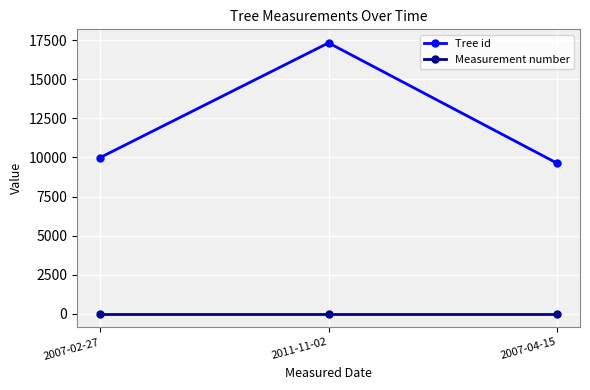

At how many categories does at least one series exceed 5953?

3